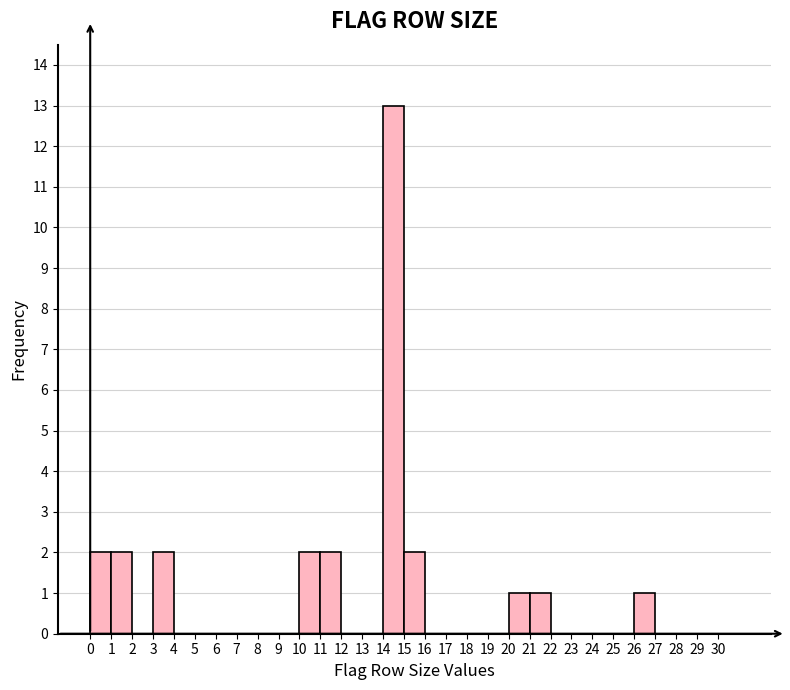

Reading left to right, list every bar in this chart as the range it spans on the x-axis followed by its height. The values are not printed on the chart, so give them approximately, as read against the axis.

0 to 1: 2
1 to 2: 2
2 to 3: 0
3 to 4: 2
4 to 5: 0
5 to 6: 0
6 to 7: 0
7 to 8: 0
8 to 9: 0
9 to 10: 0
10 to 11: 2
11 to 12: 2
12 to 13: 0
13 to 14: 0
14 to 15: 13
15 to 16: 2
16 to 17: 0
17 to 18: 0
18 to 19: 0
19 to 20: 0
20 to 21: 1
21 to 22: 1
22 to 23: 0
23 to 24: 0
24 to 25: 0
25 to 26: 0
26 to 27: 1
27 to 28: 0
28 to 29: 0
29 to 30: 0
30 to 31: 0